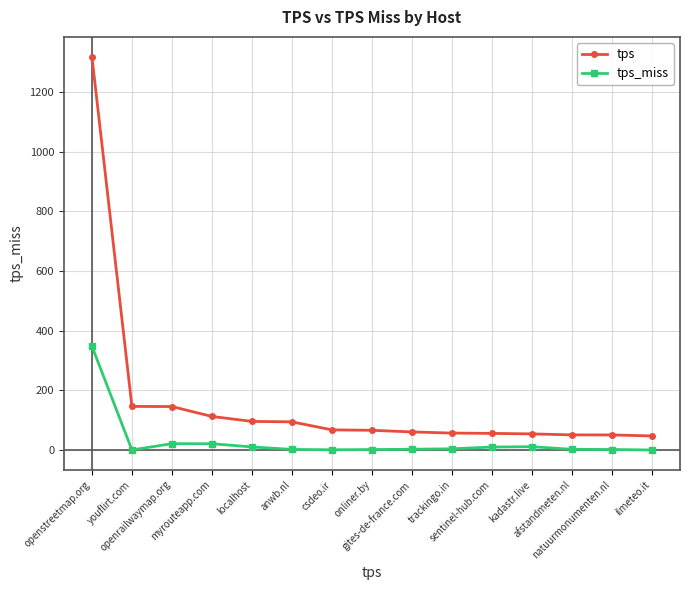

Where does the tps_miss series first go above 2?

openstreetmap.org